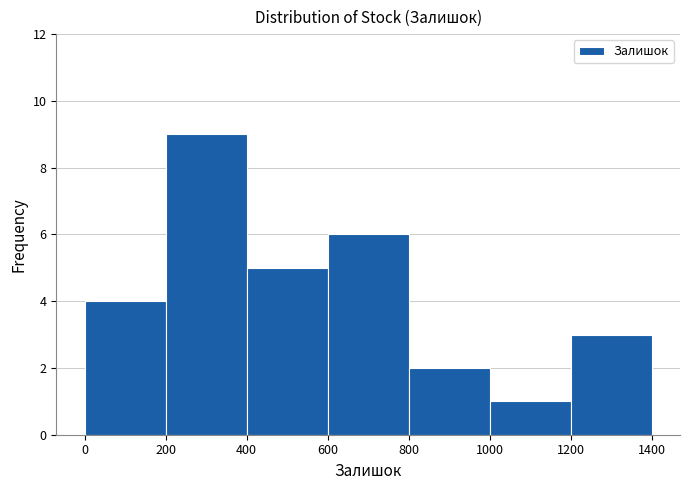

How tall is the bar that spans 1000 to 1200 on the x-axis? The values are not printed on the chart, so give them approximately, as read against the axis.

1